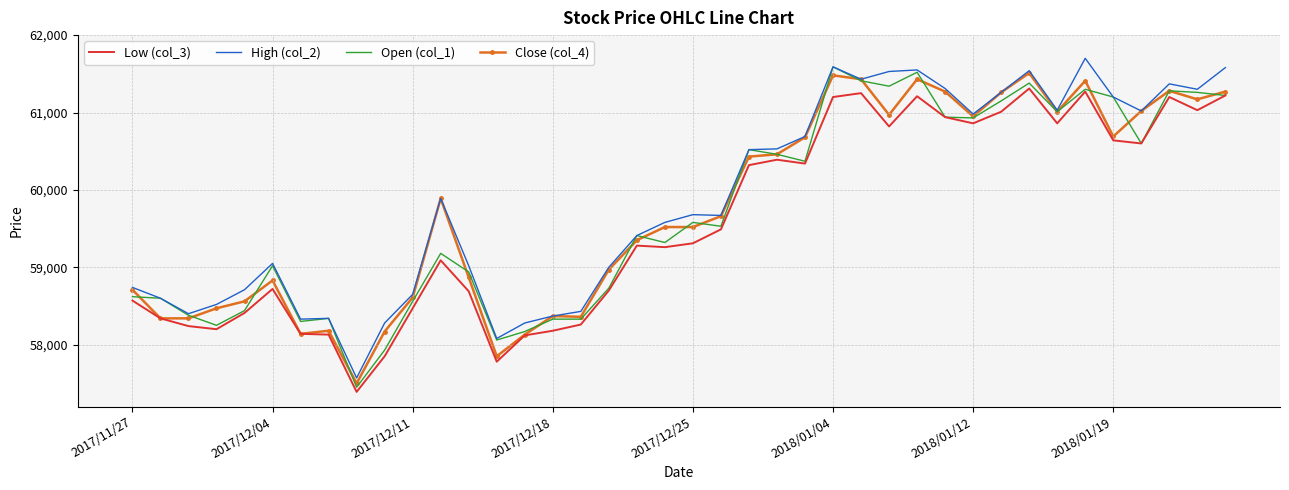

True or false: High (col_2) and Low (col_3) intersect in this chart.

False